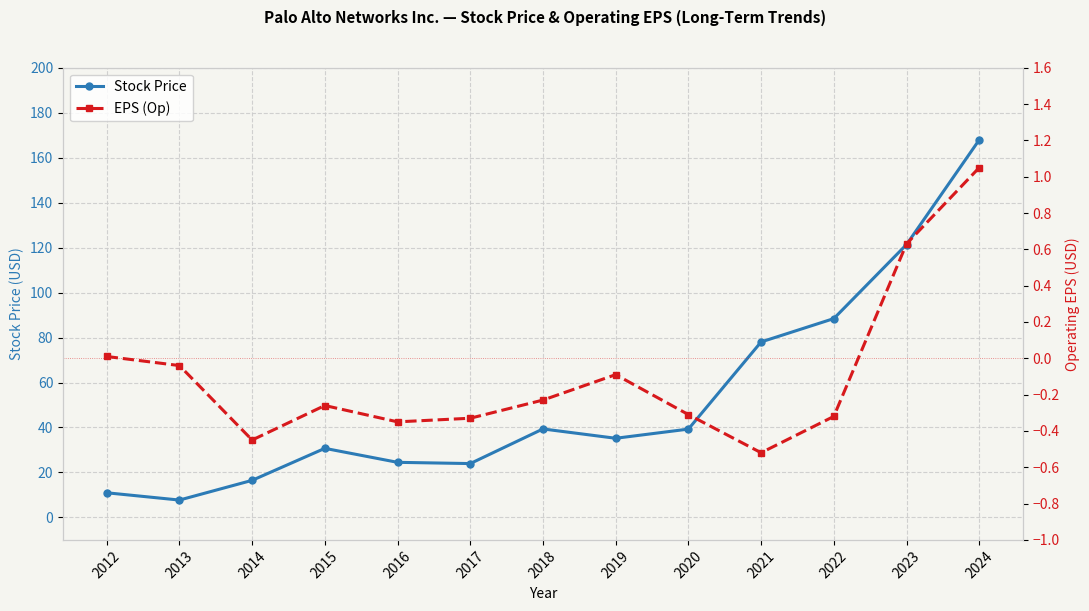

Which has a higher value, 2013 or 2019?

2019